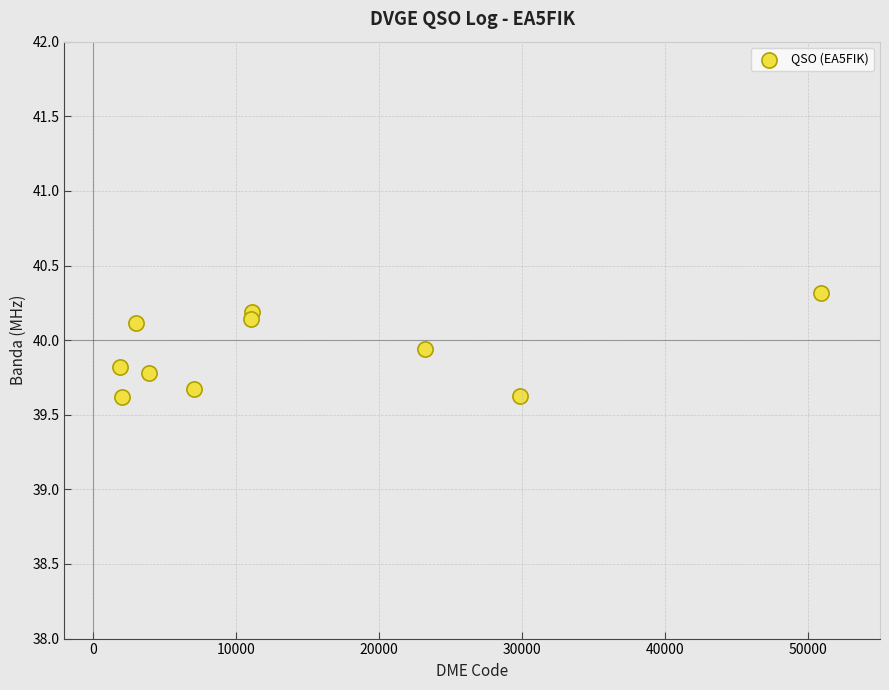

What is the average Y value?

39.9